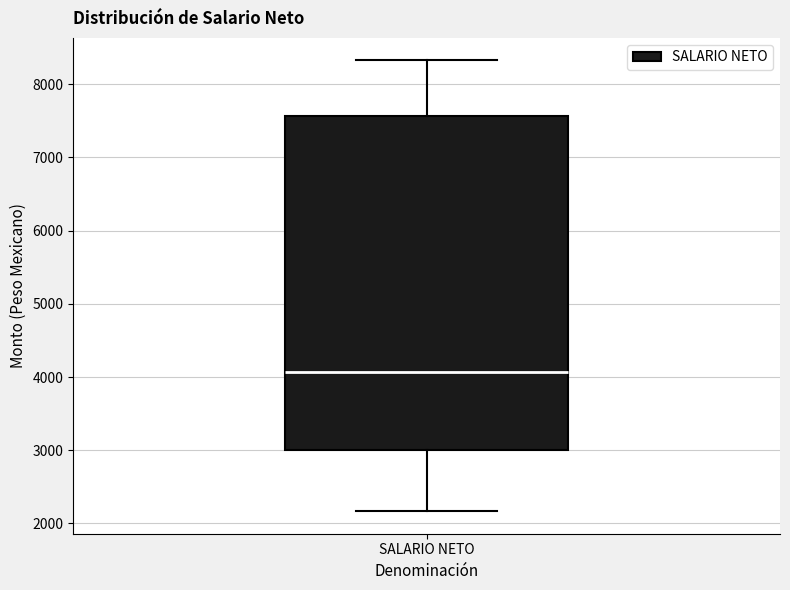

Read this box plot against the y-axis: the position of the median line, the range covered by the box, and the ends of both whiskers. The values are not printed on the chart, so give them approximately, as read against the axis.

median 4100, box 3000 to 7600, whiskers 2200 to 8300